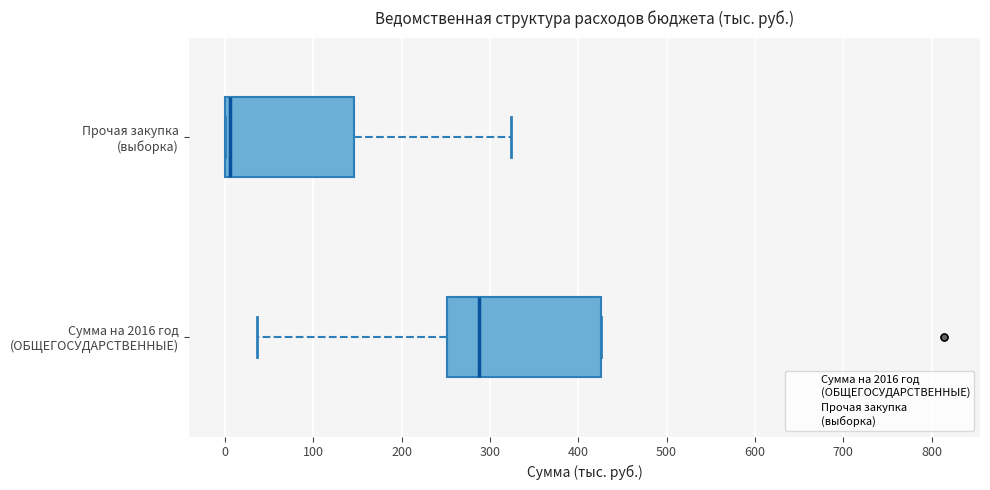

Where does the median line of the box for Сумма на 2016 год (ОБЩЕГОСУДАРСТВЕННЫЕ) sit on the x-axis? The values are not printed on the chart, so give them approximately, as read against the axis.

290